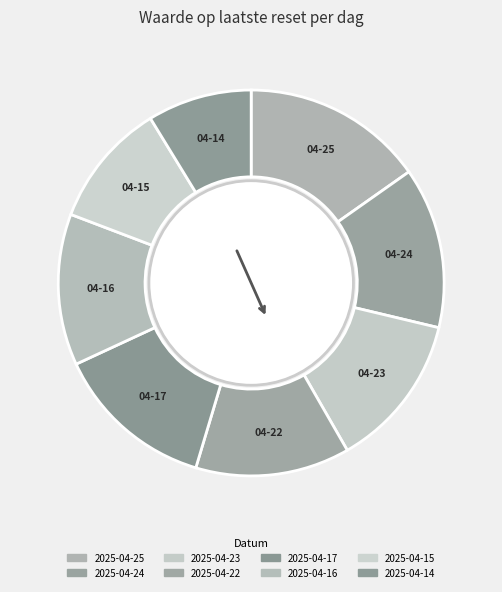

Does any single category account for the majority?

No